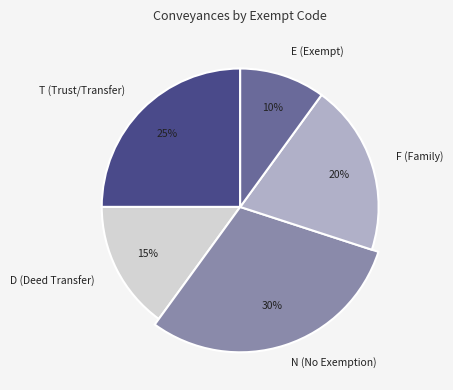

Which has a higher value, N or T?

N